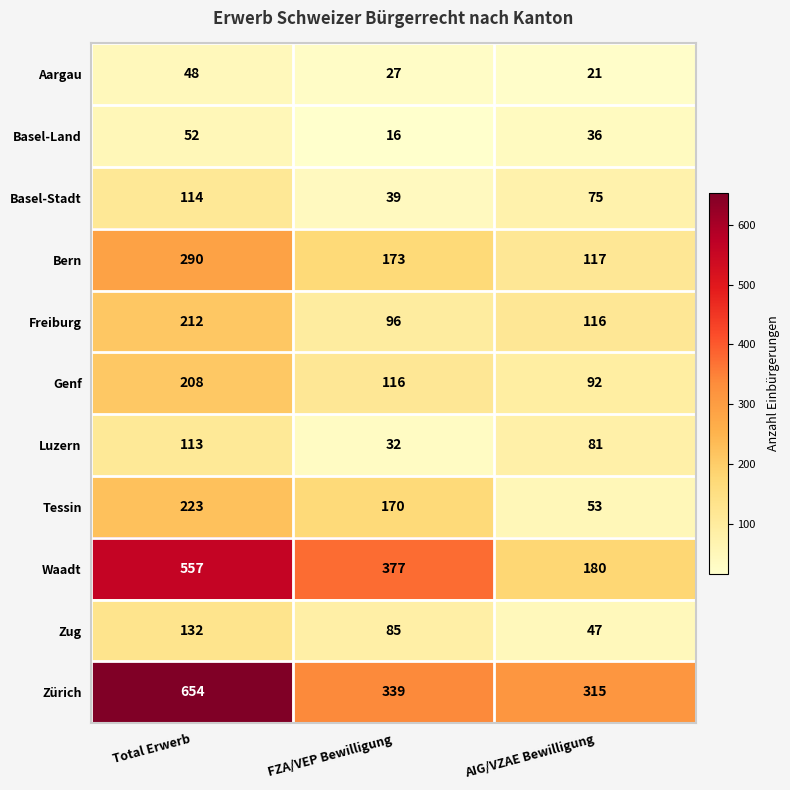

Which category has the lowest value across all series?

FZA/VEP Bewilligung